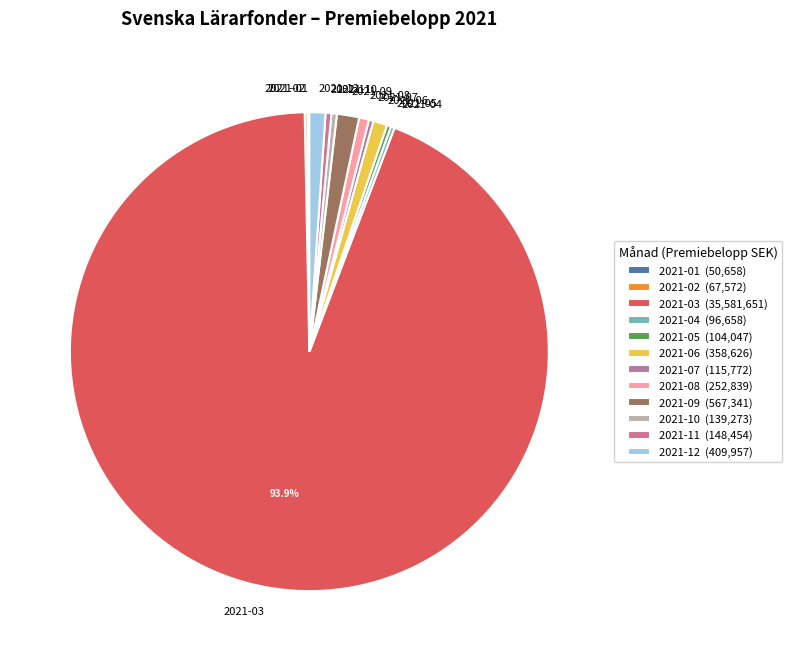

Which has a higher value, 2021-10 or 2021-12?

2021-12